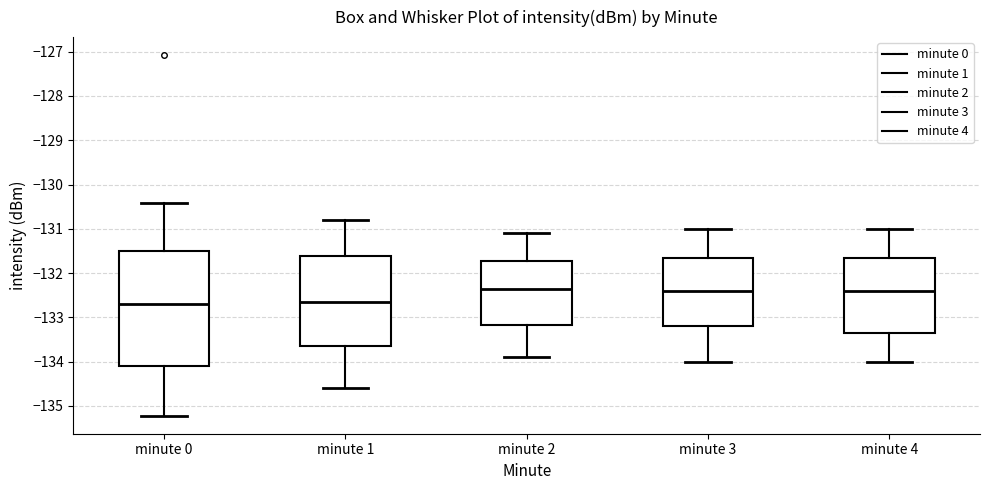

Reading left to right, transcribe this box plot: for each box, give where its median line is, the range the box spans, and where its two whiskers end, as read against the y-axis. The values are not printed on the chart, so give them approximately, as read against the axis.

minute 0: median -132.7, box -134.1 to -131.5, whiskers -135.2 to -130.4
minute 1: median -132.6, box -133.6 to -131.6, whiskers -134.6 to -130.8
minute 2: median -132.3, box -133.2 to -131.7, whiskers -133.9 to -131.1
minute 3: median -132.4, box -133.2 to -131.6, whiskers -134.0 to -131.0
minute 4: median -132.4, box -133.3 to -131.6, whiskers -134.0 to -131.0